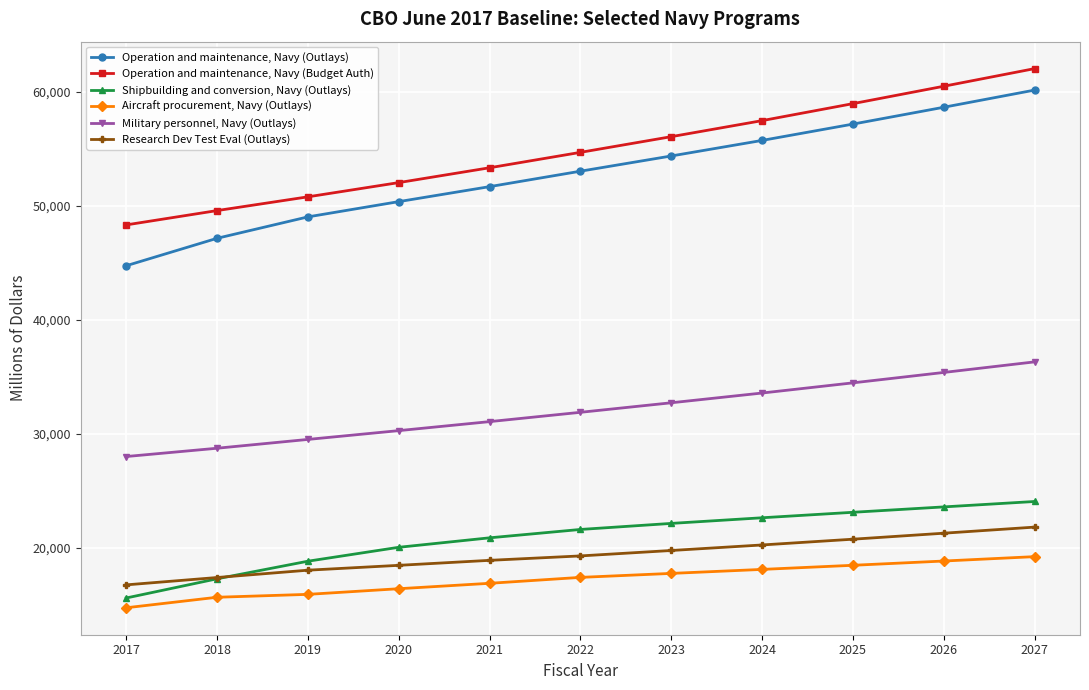

True or false: Military personnel, Navy (Outlays) has more than 1 points higher than both neighbors.

False